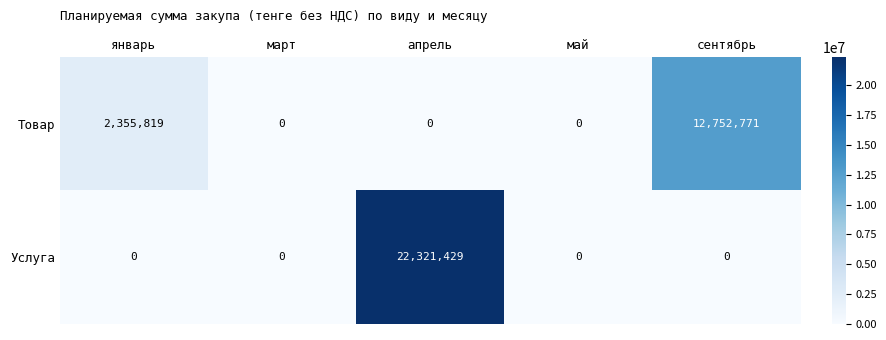

Reading right to left, list all the values displayed in this chart.

Товар: сентябрь=12752771	май=0	апрель=0	март=0	январь=2355819
Услуга: сентябрь=0	май=0	апрель=22321429	март=0	январь=0